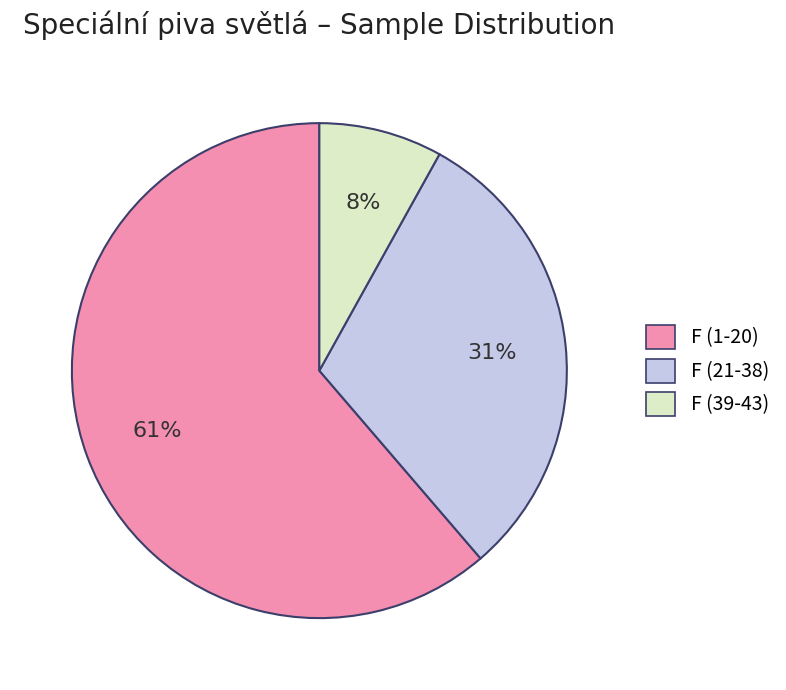

Rank the categories by value from lowest to highest.

F (39-43), F (21-38), F (1-20)